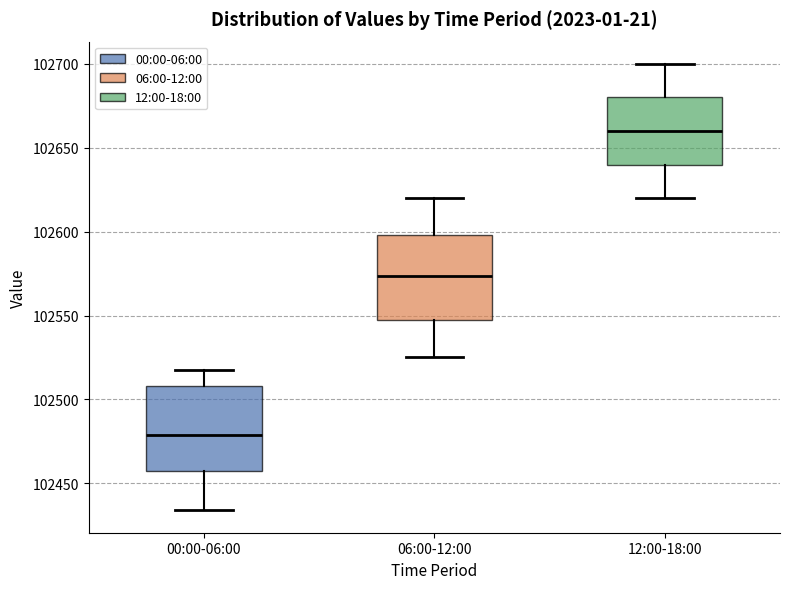

Which box has the highest median line?

12:00-18:00